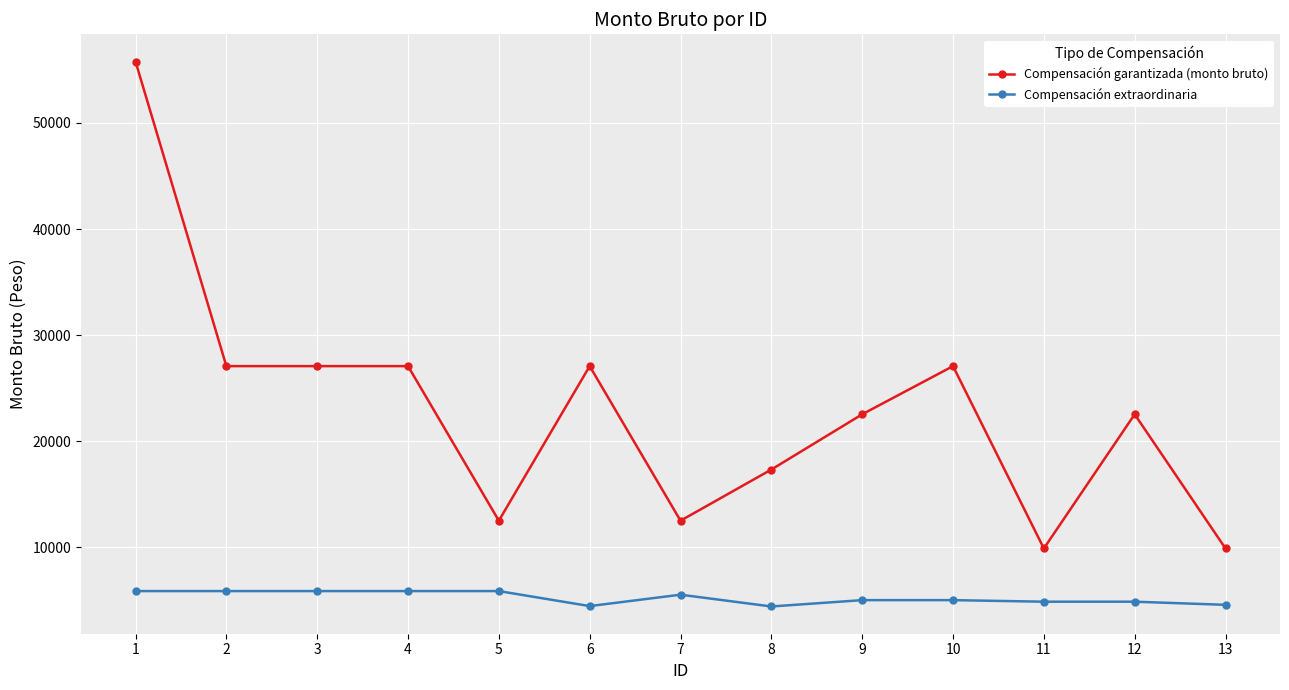

The value of Compensación extraordinaria at 6 is 6959.4. True or false?

False